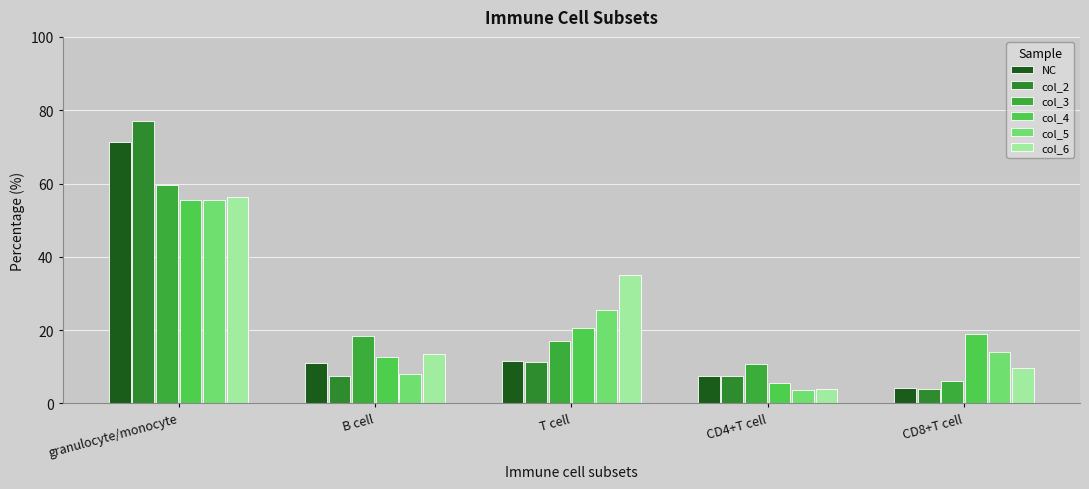

Reading left to right, transcribe all the data shown in this chart.

NC: 71.4	11.0	11.7	7.5	4.2
col_2: 77.1	7.6	11.4	7.4	4.0
col_3: 59.5	18.4	16.9	10.7	6.2
col_4: 55.6	12.7	20.6	5.5	18.9
col_5: 55.6	7.9	25.6	3.7	14.1
col_6: 56.3	13.5	35.1	4.0	9.6